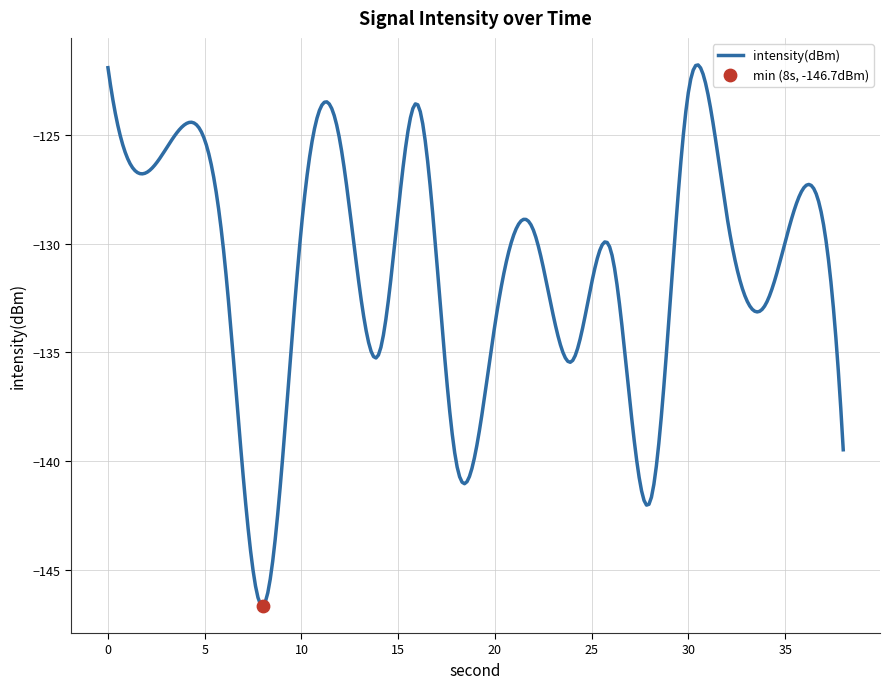

Between 16 and 22, which is larger?

16